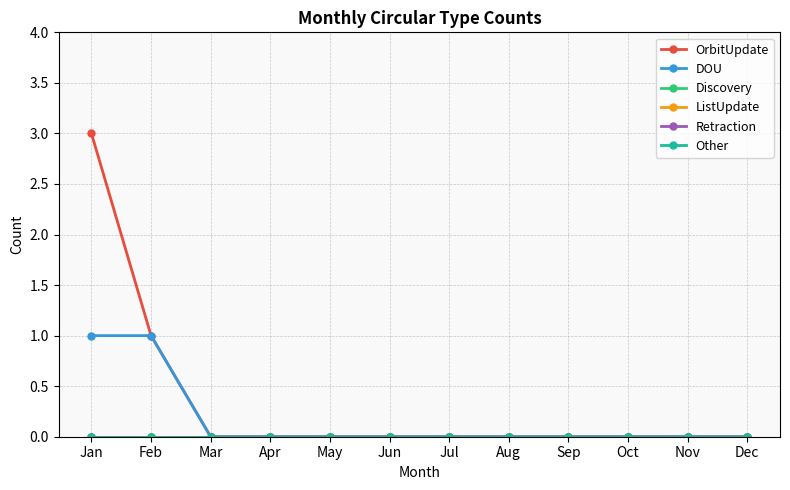

At Jul, list the series in order from smallest to largest.

OrbitUpdate, DOU, Discovery, ListUpdate, Retraction, Other